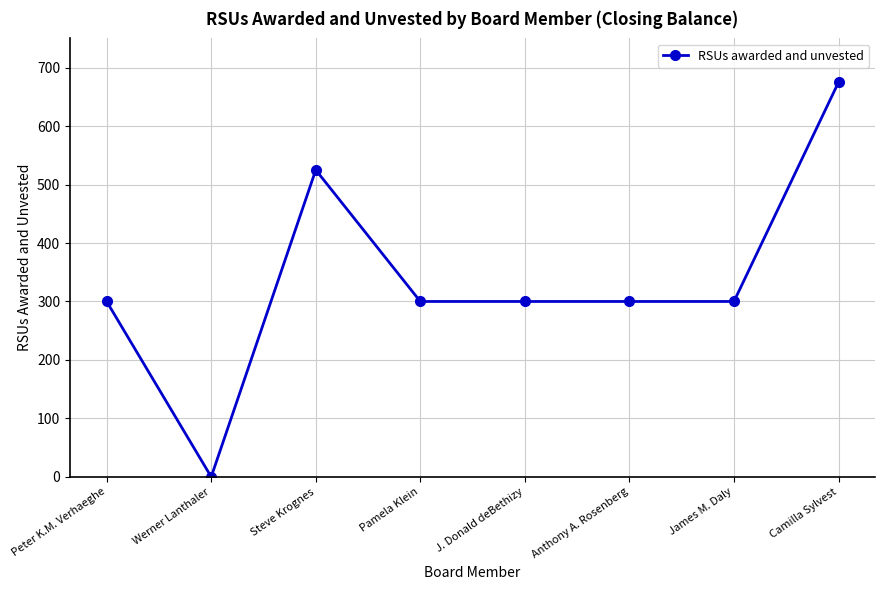

How many positive values are there?

7